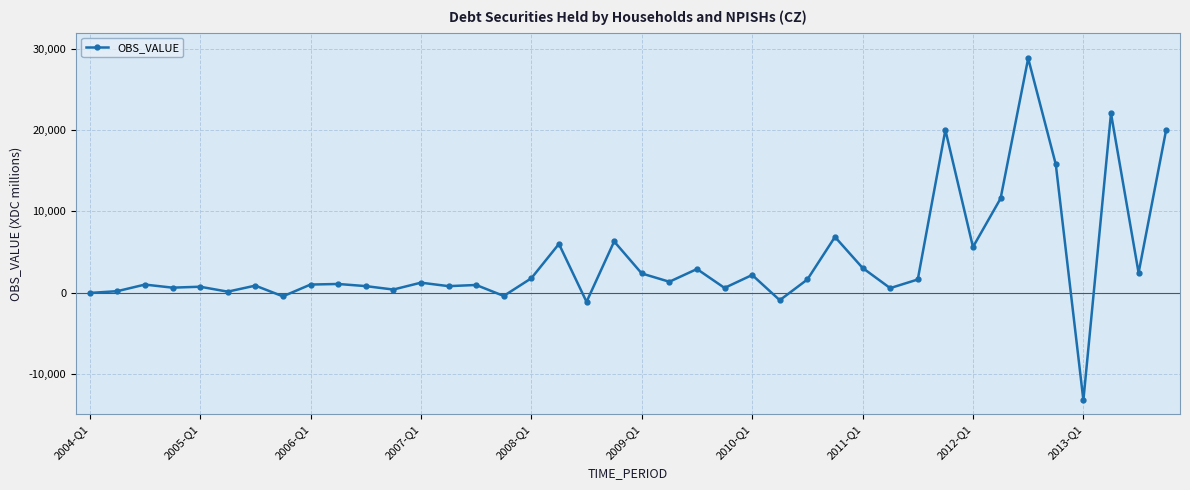

What is the smallest value displayed?

-13256